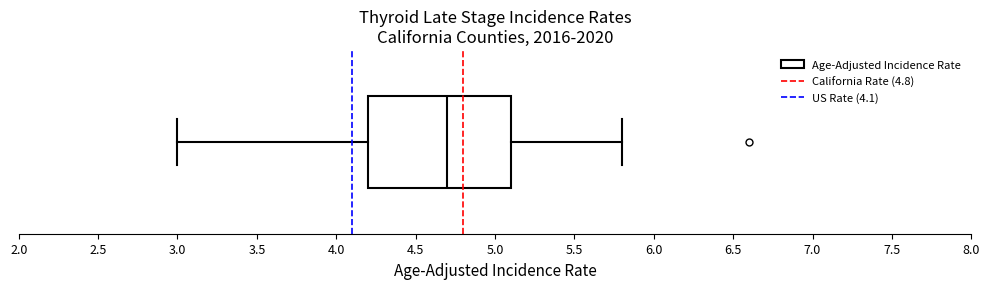

Read this box plot against the x-axis: the position of the median line, the range covered by the box, and the ends of both whiskers. The values are not printed on the chart, so give them approximately, as read against the axis.

median 4.7, box 4.2 to 5.1, whiskers 3.0 to 5.8